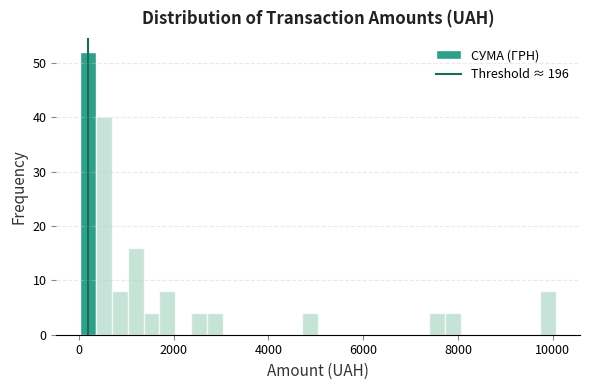

Read against the x-axis, roughly where is the centre of the tallest bar?

200